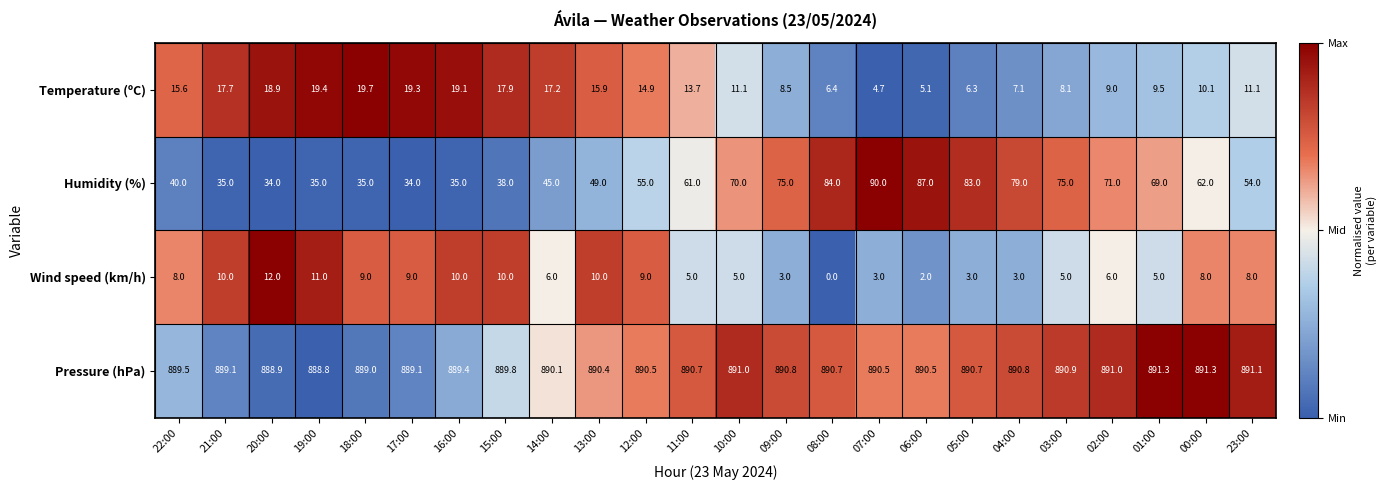

Which label corresponds to the smallest value in the chart?

08:00